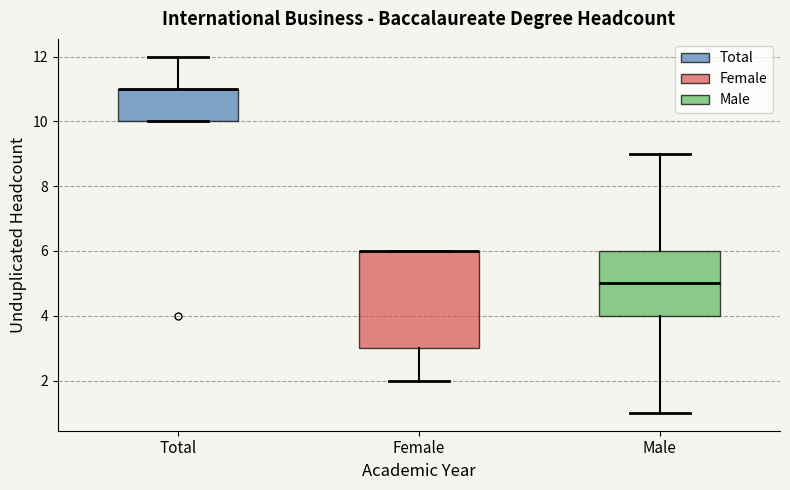

Where does the upper whisker of the box for Male end on the y-axis? The values are not printed on the chart, so give them approximately, as read against the axis.

9